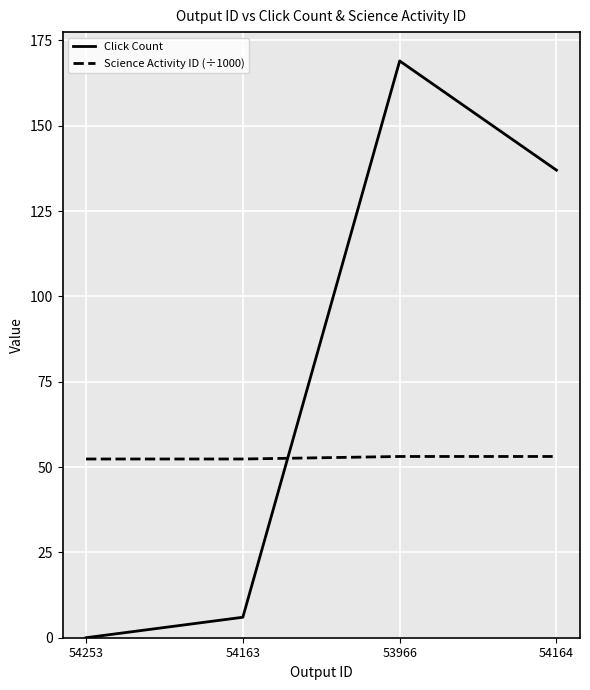

What is the difference between the second highest and minimum values in the Science Activity ID (÷1000) series?

0.7